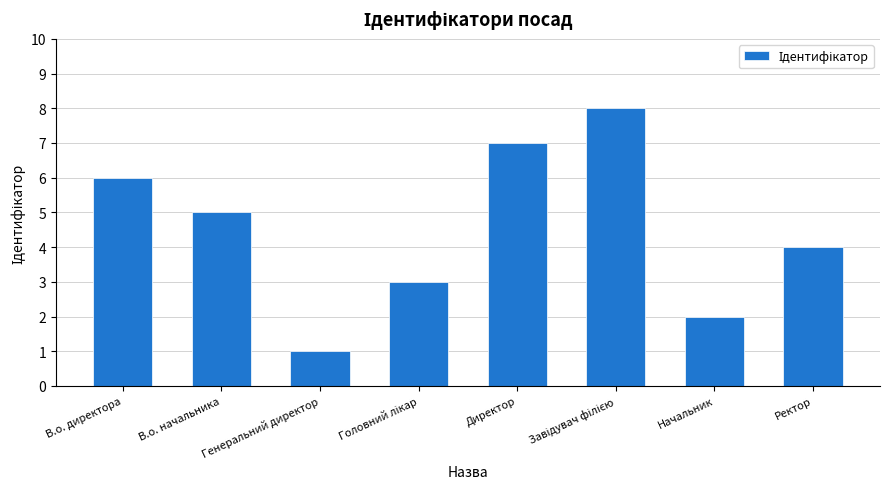

At which label is the value closest to 4?

Ректор